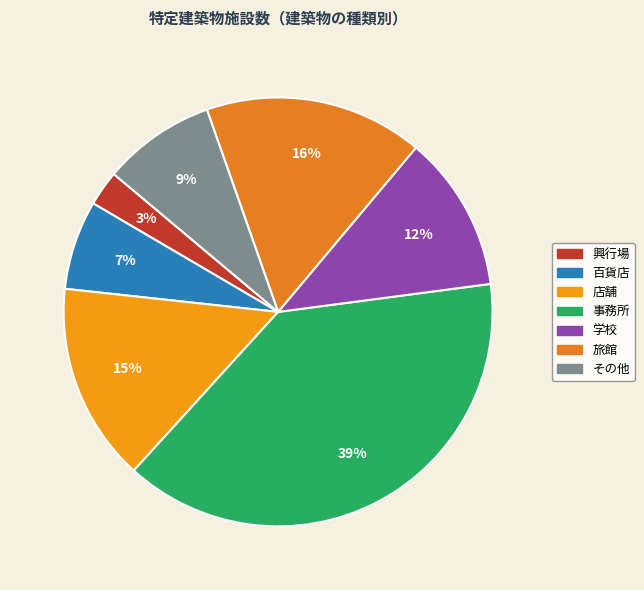

Which slice is the smallest?

興行場